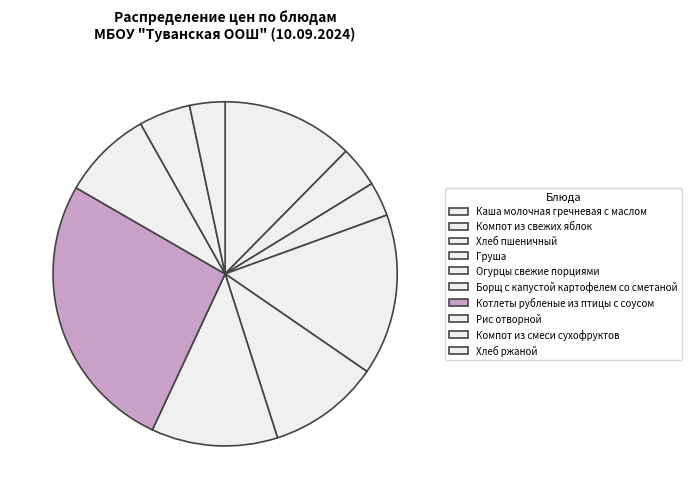

To the nearest percent, what is the combined percentage of Хлеб ржаной and Каша молочная гречневая с маслом?

16%